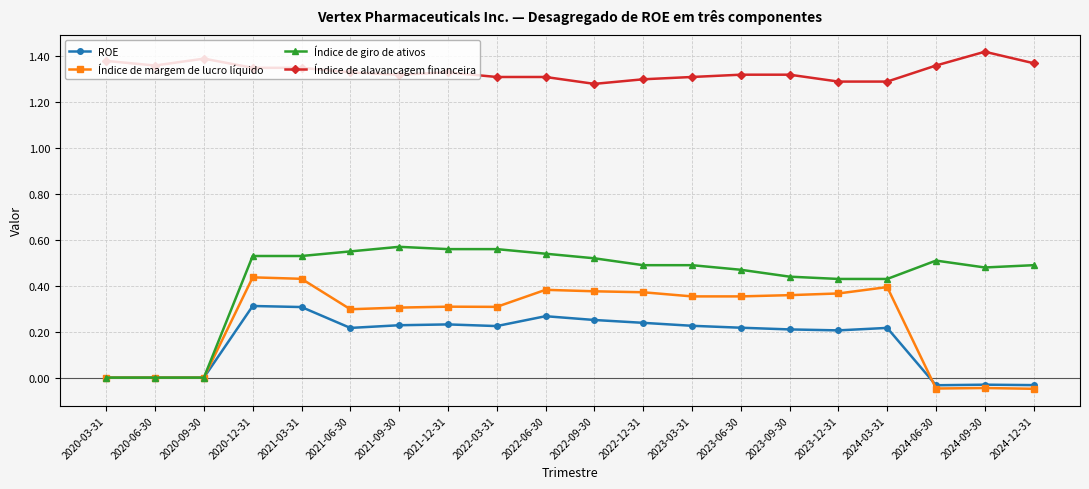

Rank the series by their maximum value, from highest to lowest.

Índice de alavancagem financeira, Índice de giro de ativos, Índice de margem de lucro líquido, ROE